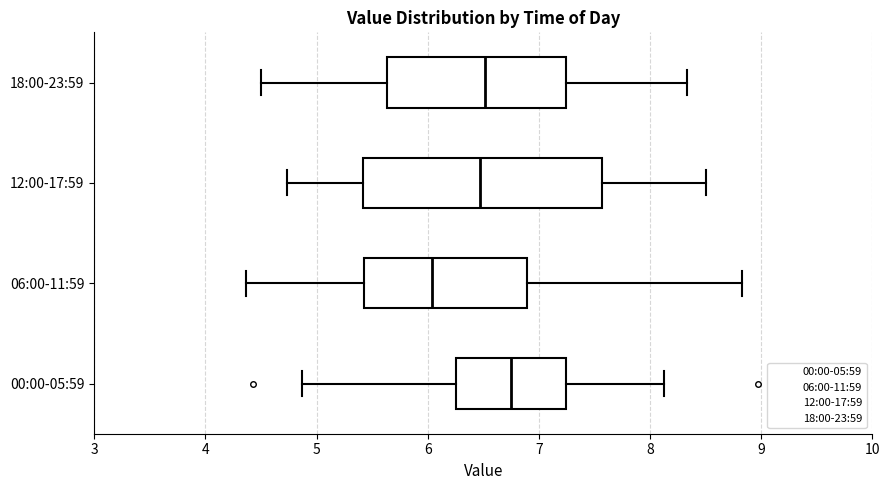

Comparing the boxes themselves (not the whiskers), which one is the widest?

12:00-17:59